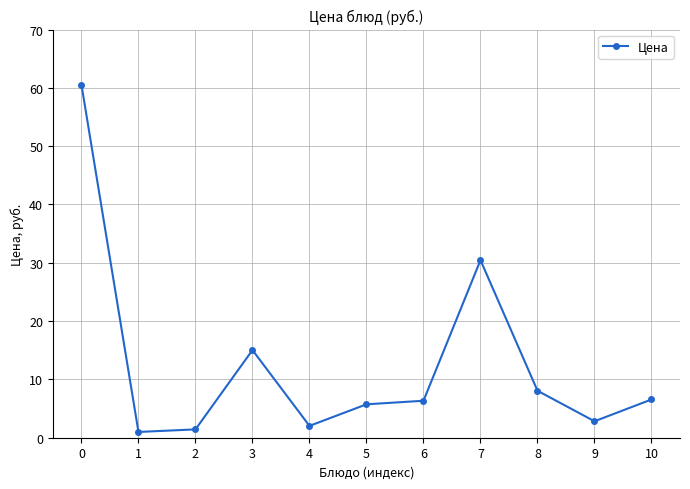

What is the change in value from 7 to 9?

-27.6